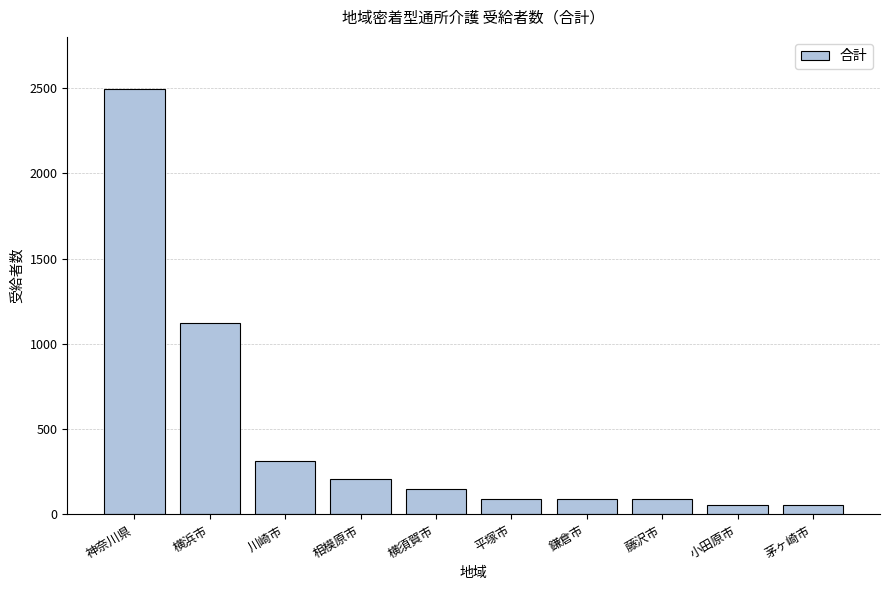

How many values are below 151?

5